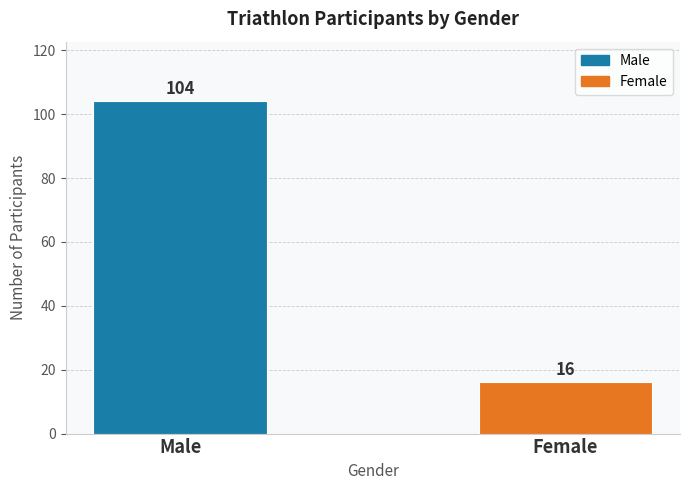

Is it true that the value at Female is 16?

True